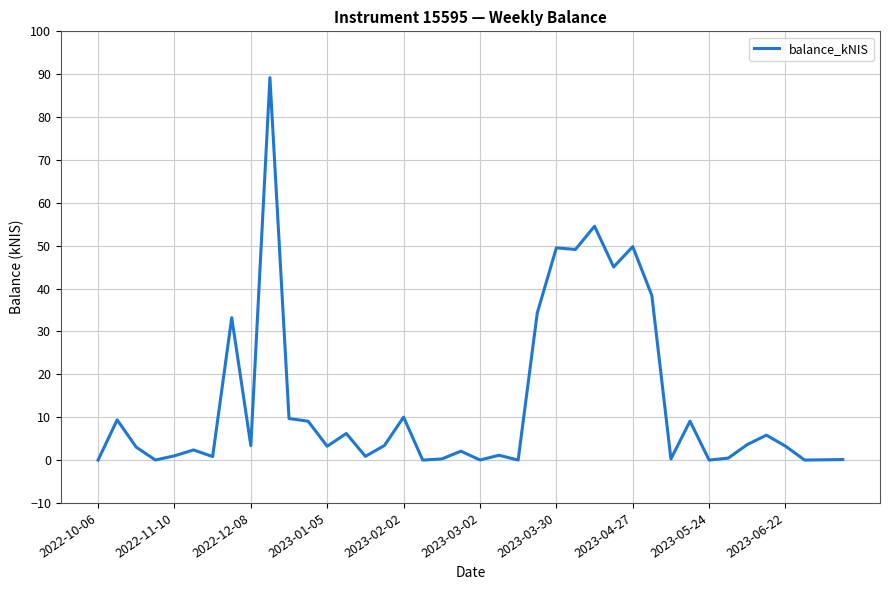

What is the maximum value shown in the chart?

89.2